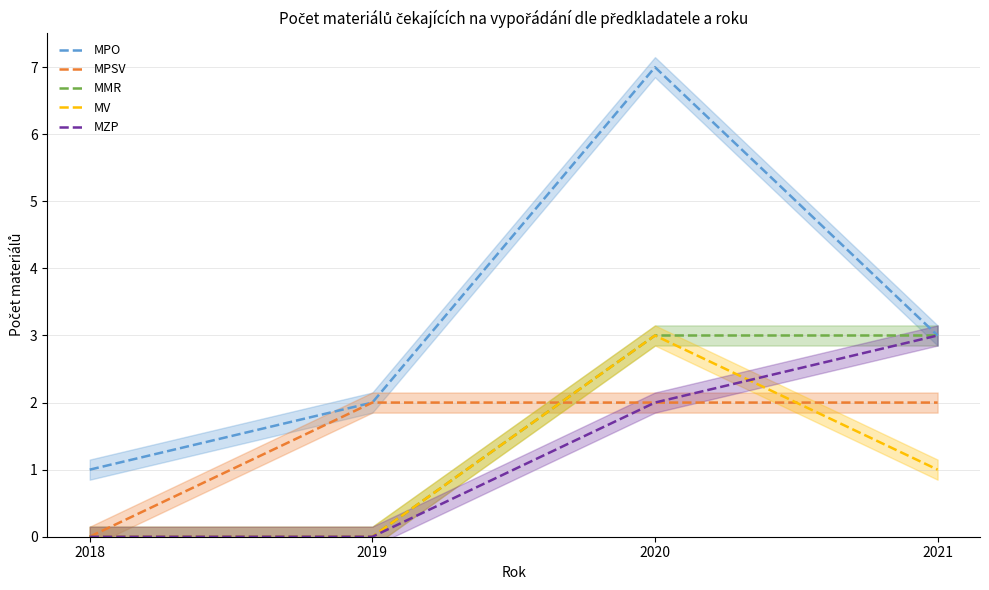

The value of MPSV at 2020 is 0. True or false?

False